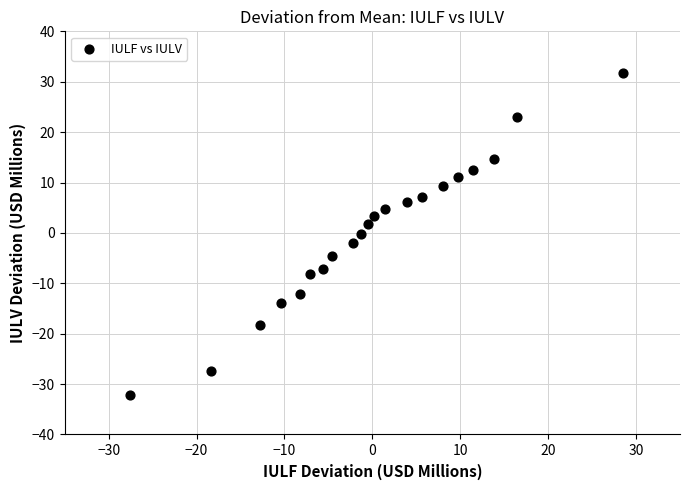

What is the range of X values (max minus min)?

56.2